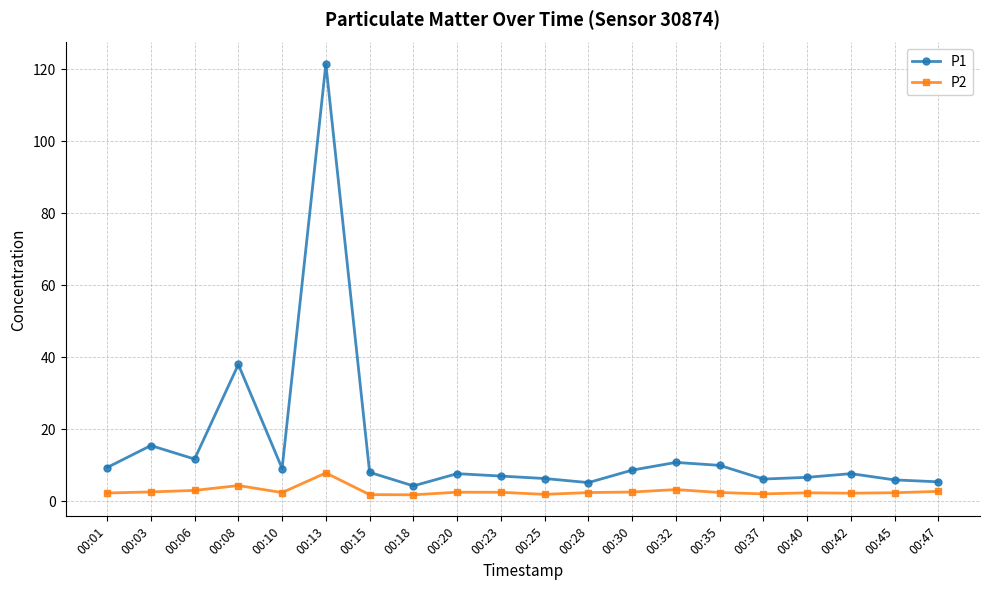

Rank the series at 00:42 from highest to lowest value.

P1, P2